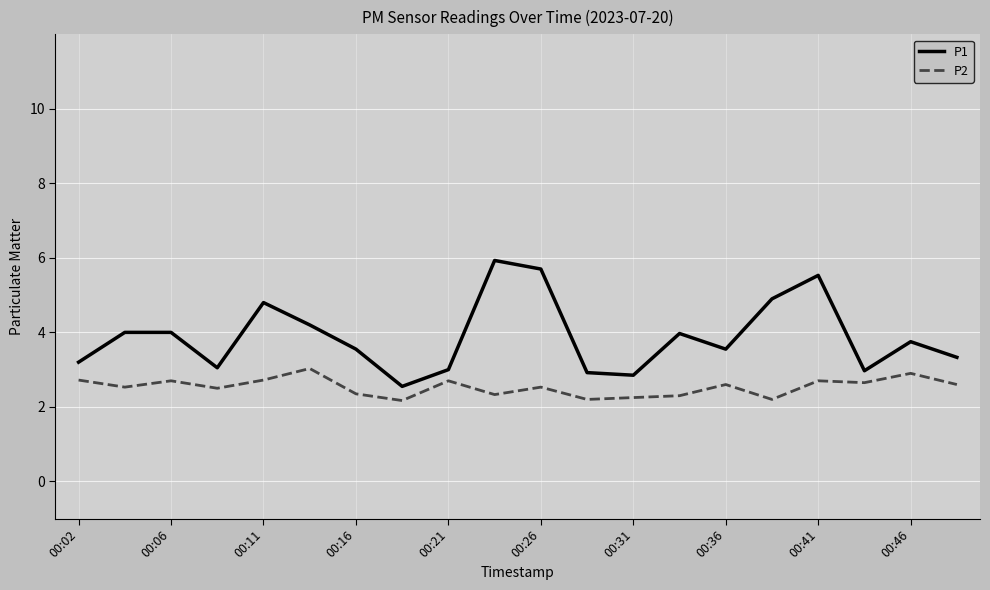

Which series has the largest total across all categories?

P1